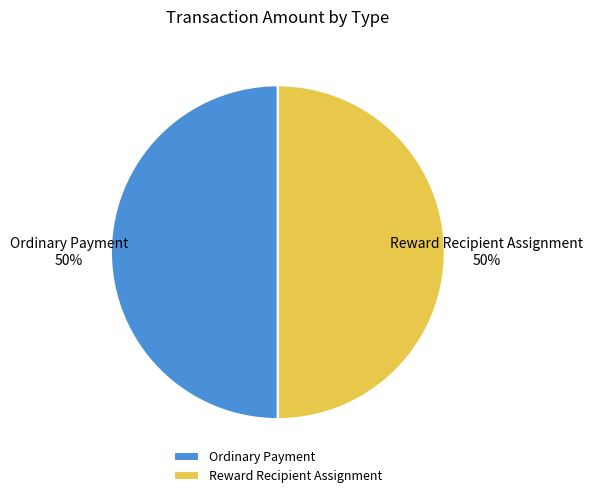

To the nearest percent, what is the combined percentage of Ordinary Payment and Reward Recipient Assignment?

100%